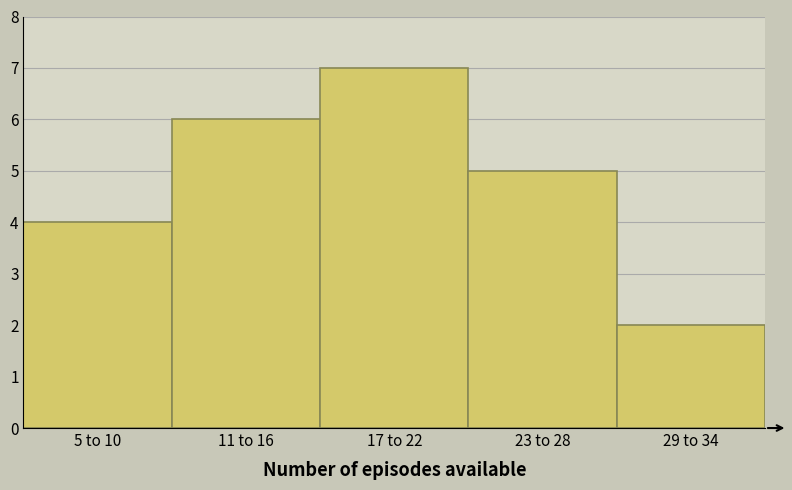

Reading right to left, what are all the values shown in this chart?

2	5	7	6	4